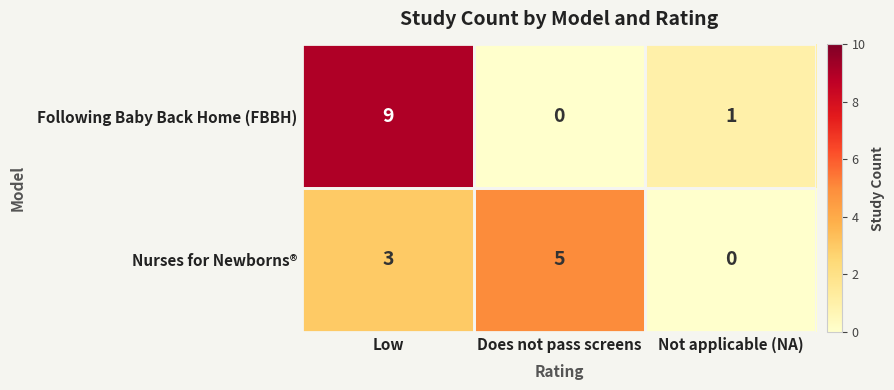

Is the value of Following Baby Back Home (FBBH) at Does not pass screens greater than the value of Nurses for Newborns® at Low?

No